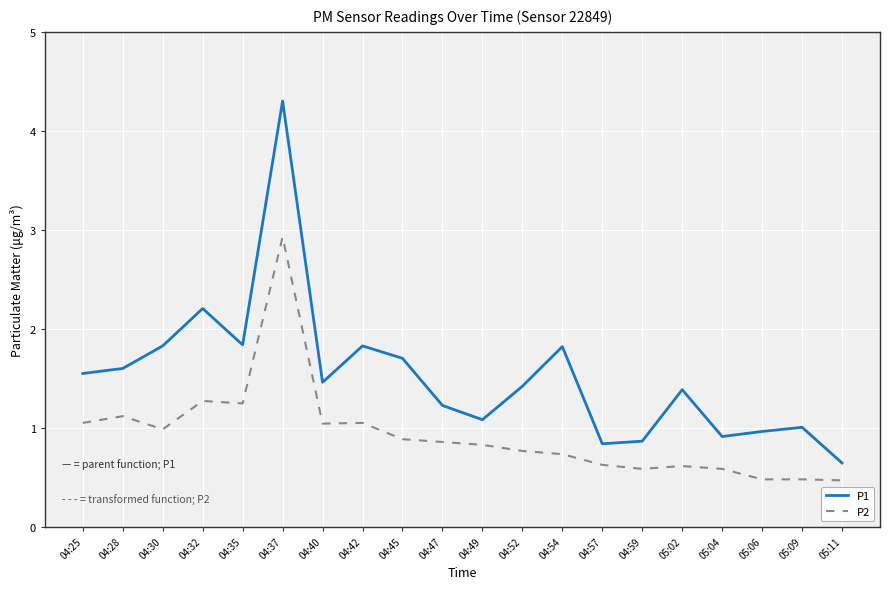

At which category does P2 reach its first local valley?

04:30